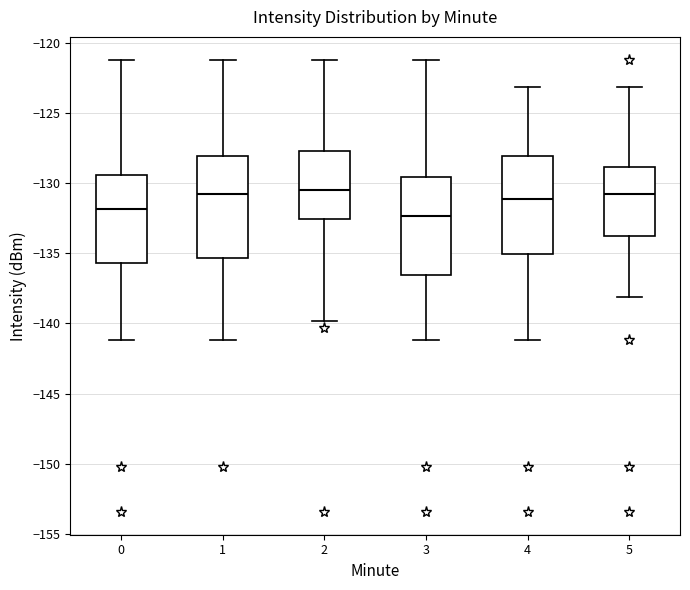

Reading left to right, read every box against the y-axis: the position of its median line, the range the box covers, and the ends of its whiskers. The values are not printed on the chart, so give them approximately, as read against the axis.

0: median -132.0, box -135.5 to -129.5, whiskers -141.0 to -121.0
1: median -131.0, box -135.5 to -128.0, whiskers -141.0 to -121.0
2: median -130.5, box -132.5 to -127.5, whiskers -140.0 to -121.0
3: median -132.5, box -136.5 to -129.5, whiskers -141.0 to -121.0
4: median -131.0, box -135.0 to -128.0, whiskers -141.0 to -123.0
5: median -130.5, box -134.0 to -129.0, whiskers -138.0 to -123.0